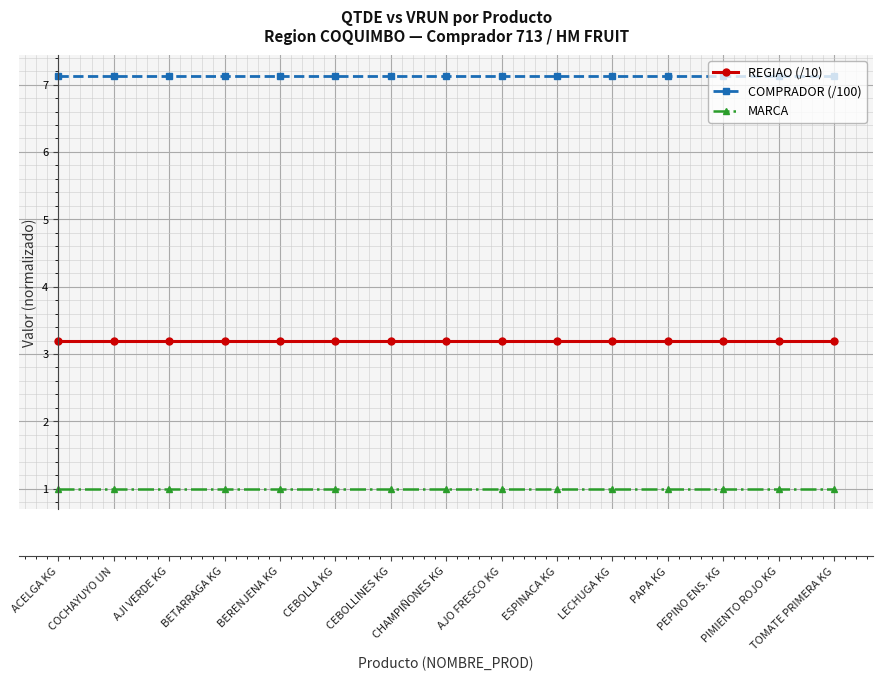

Reading left to right, transcribe all the data shown in this chart.

REGIAO (/10): 3.2	3.2	3.2	3.2	3.2	3.2	3.2	3.2	3.2	3.2	3.2	3.2	3.2	3.2	3.2
COMPRADOR (/100): 7.1	7.1	7.1	7.1	7.1	7.1	7.1	7.1	7.1	7.1	7.1	7.1	7.1	7.1	7.1
MARCA: 1.0	1.0	1.0	1.0	1.0	1.0	1.0	1.0	1.0	1.0	1.0	1.0	1.0	1.0	1.0